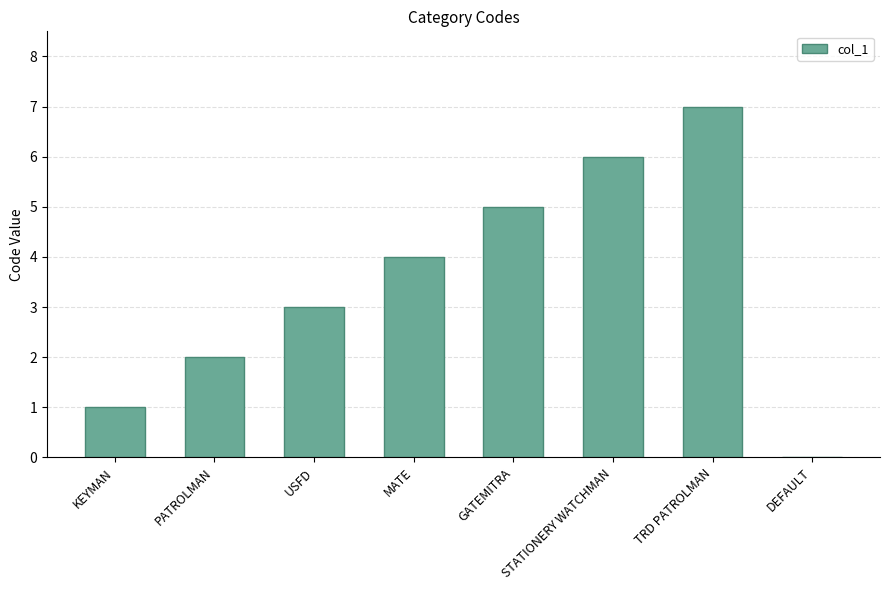

What is the sum of the values at STATIONERY WATCHMAN and PATROLMAN?

8